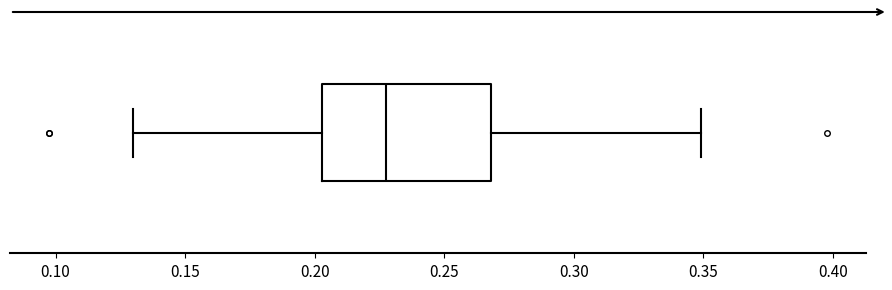

Where is the left edge of the box on the x-axis? The values are not printed on the chart, so give them approximately, as read against the axis.

0.205